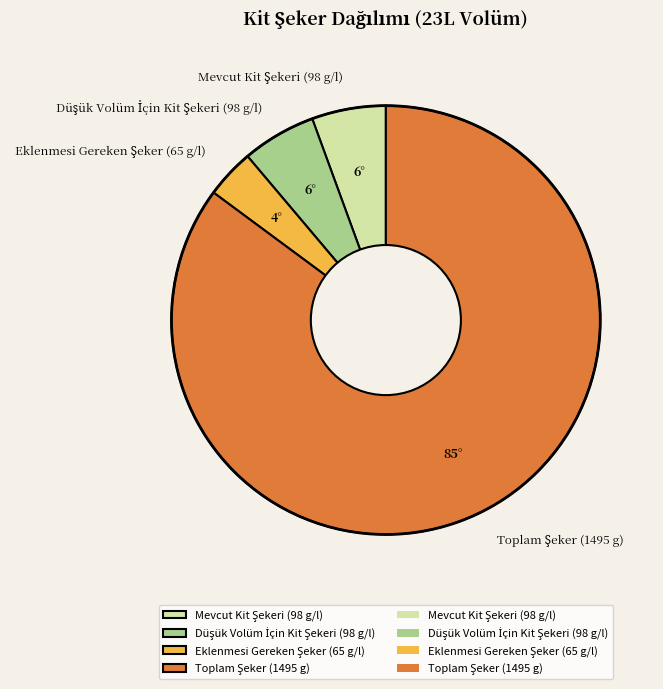

Is there any slice that represents more than half of the pie?

Yes